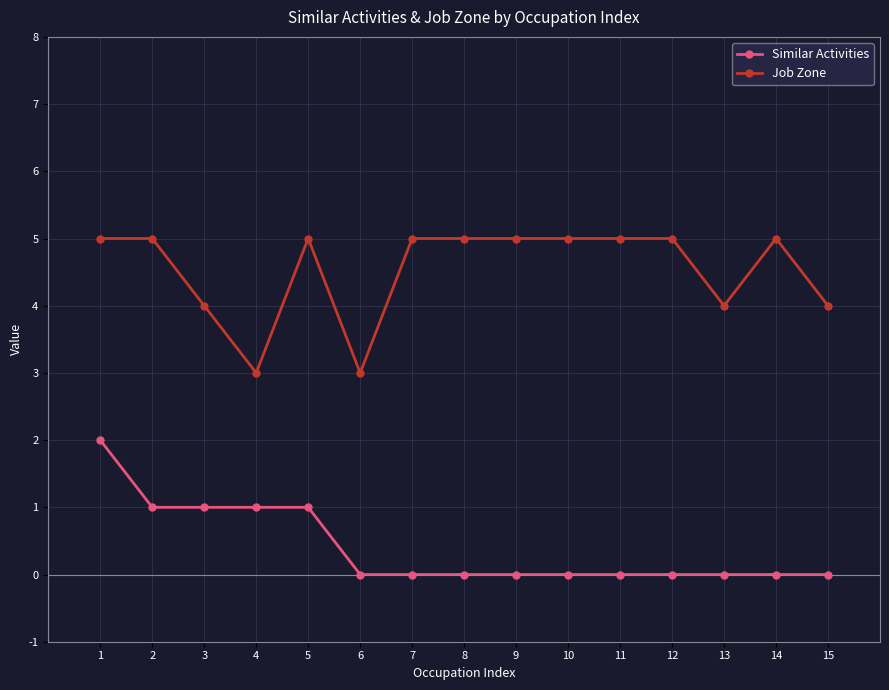

Count the Similar Activities values in the range 0 to 1.

14